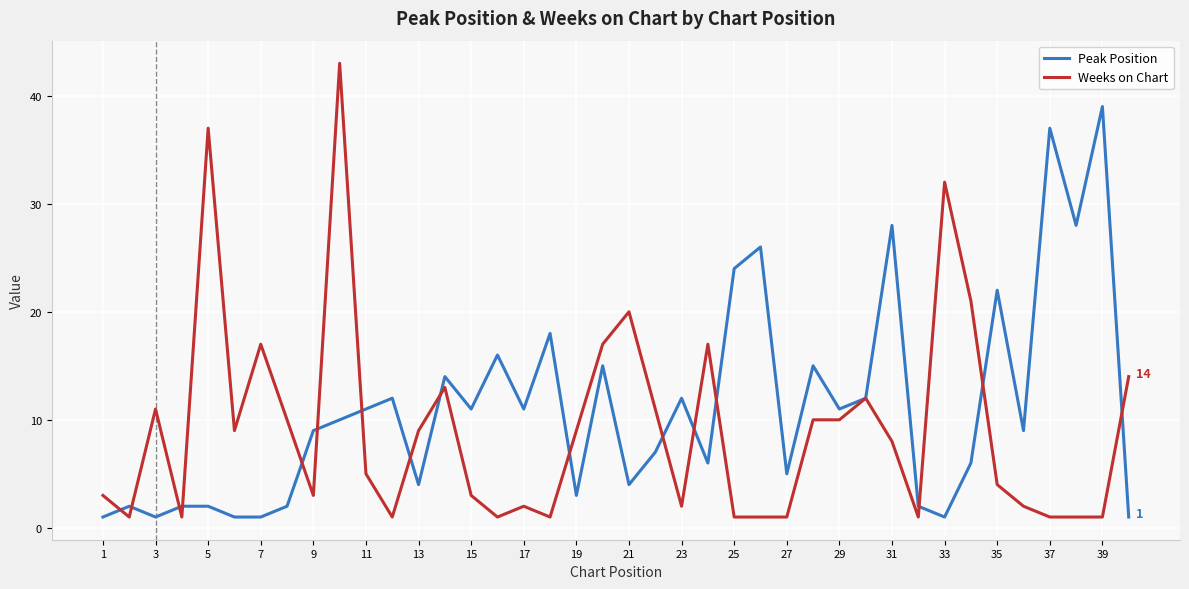

List the series in order of their peak value, highest first.

Weeks on Chart, Peak Position